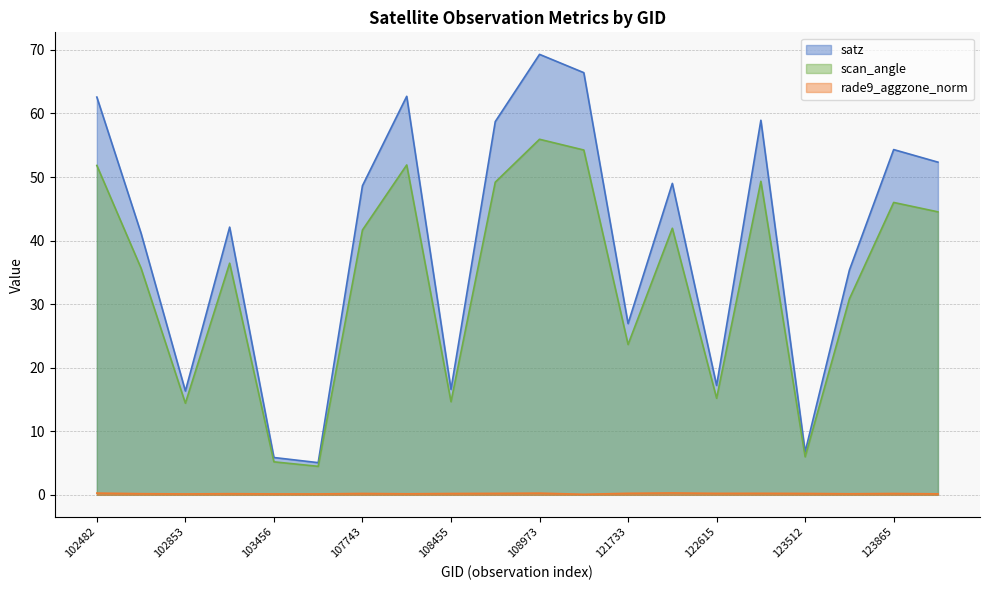

Read the rade9_aggzone_norm value at 102972.

0.2